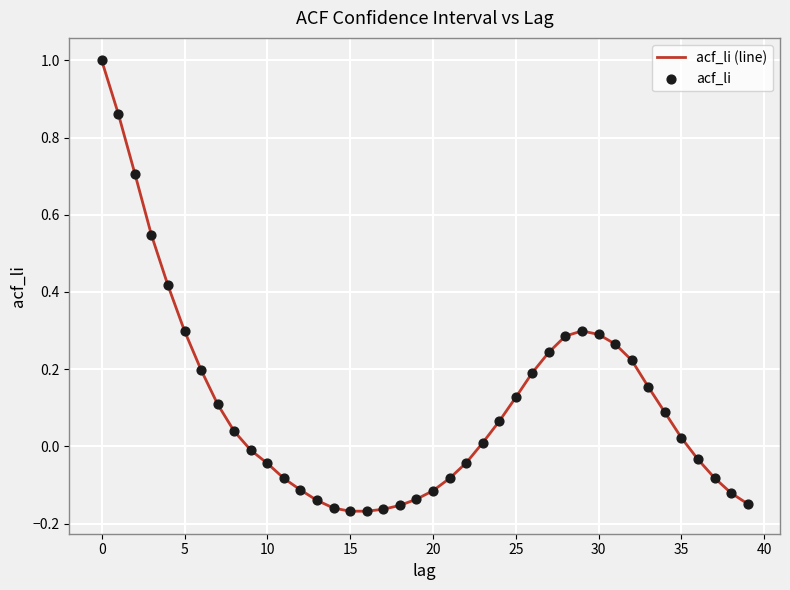

What is the difference between the maximum and minimum values?

1.2